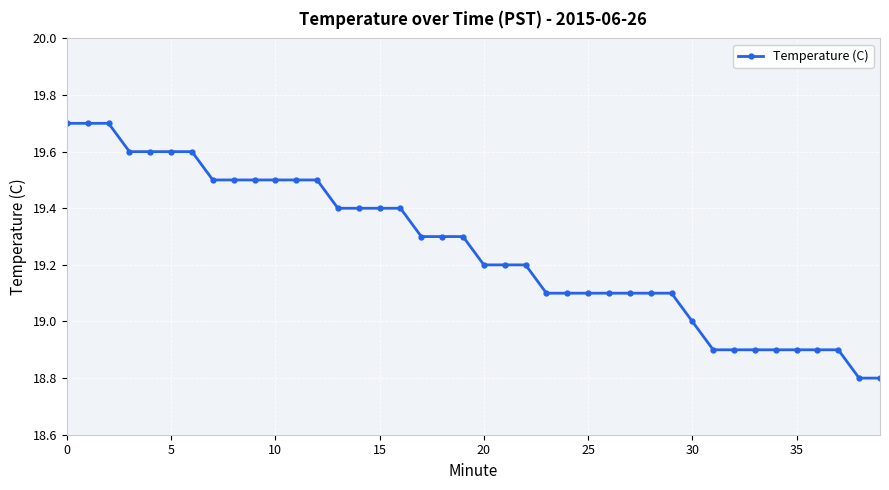

What is the greatest value displayed?

19.7